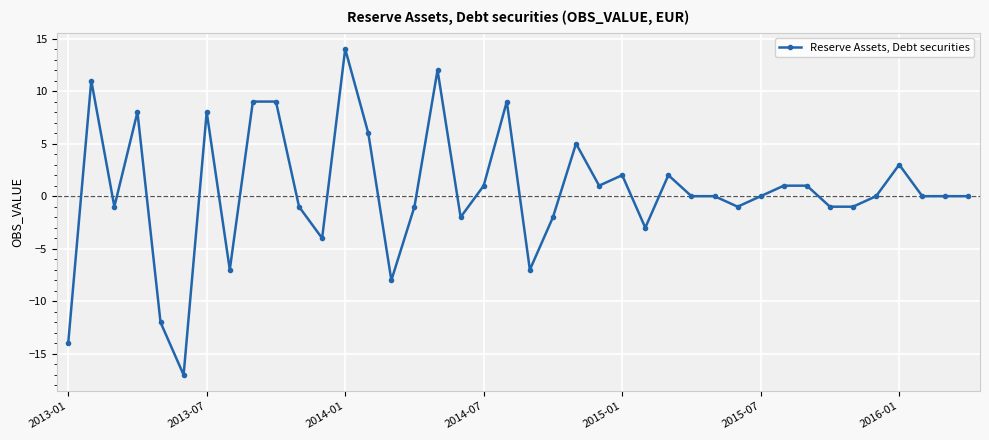

True or false: there are more than 2 points higher than both neighbors.

True